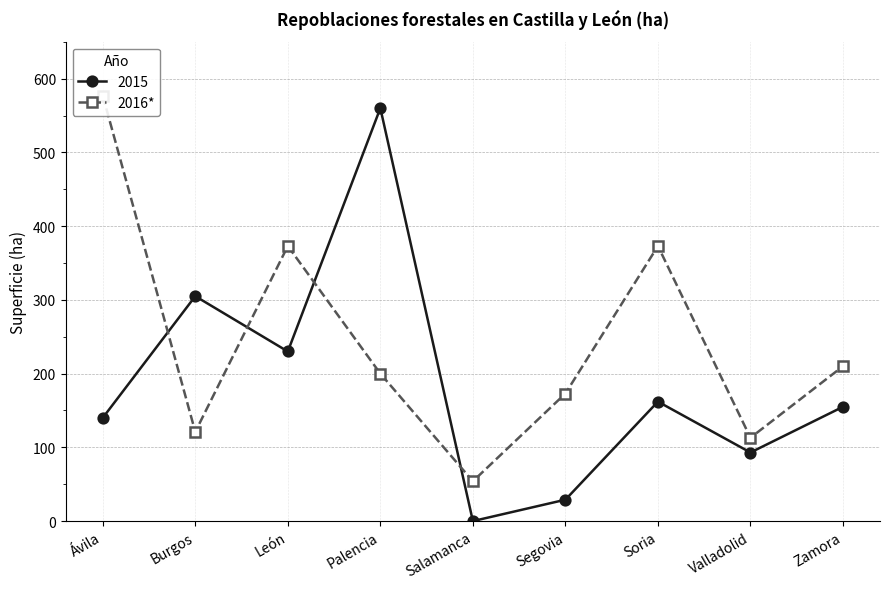

The chart shows a value of 577 at Ávila. True or false?

True